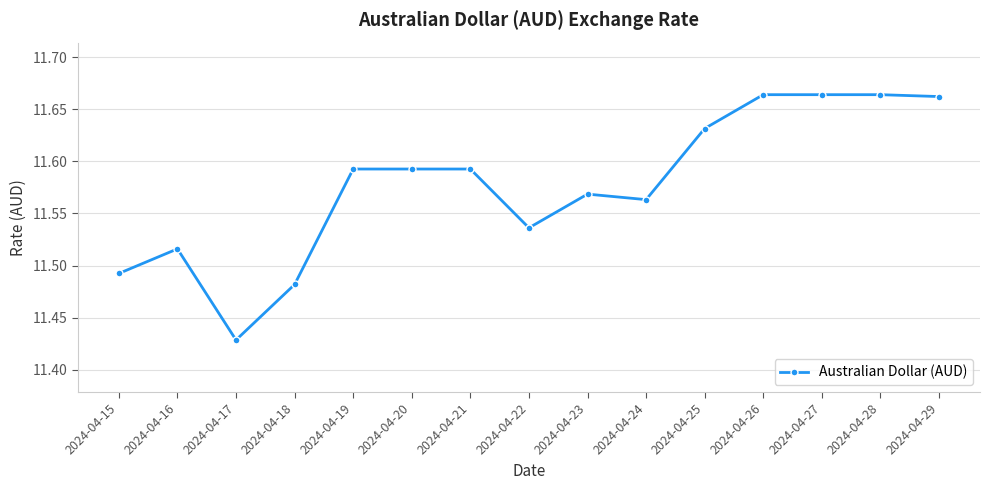

At which category does the chart reach its minimum across all series?

2024-04-17